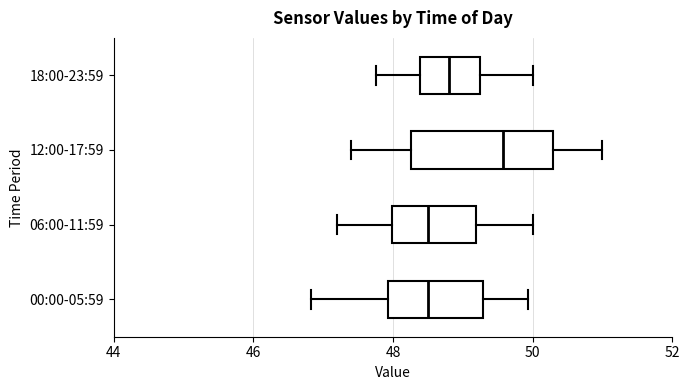

Which box is the widest, from its left edge to its right edge?

12:00-17:59